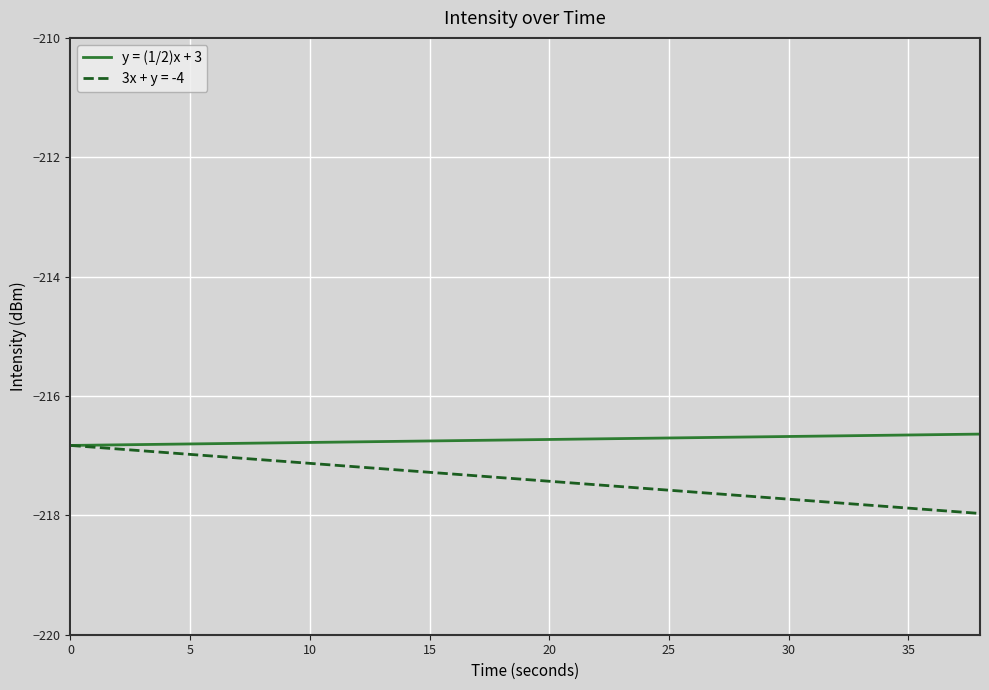

Which series has the largest range (max minus min)?

3x + y = -4